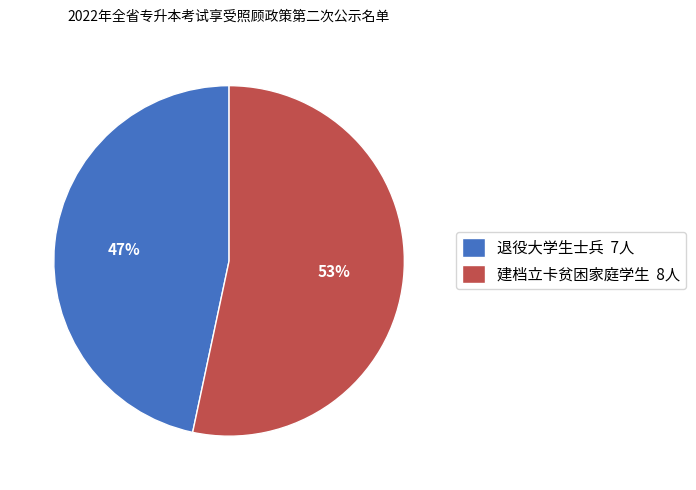

How many segments does this pie chart have?

2